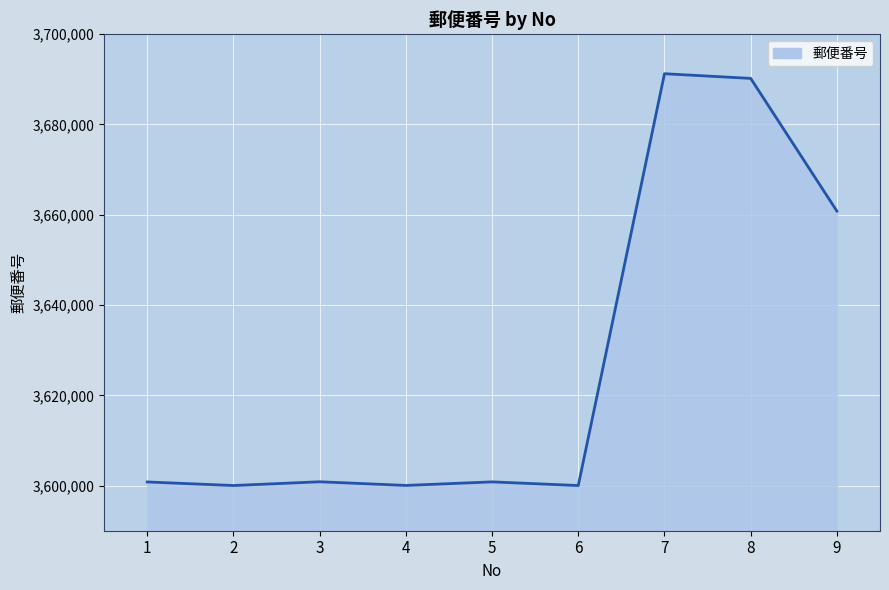

Where does the data first go above 3600823?

3